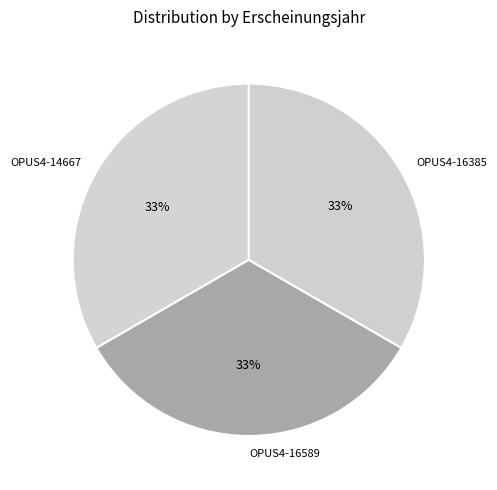

To the nearest percent, what portion does OPUS4-16589 represent?

33%